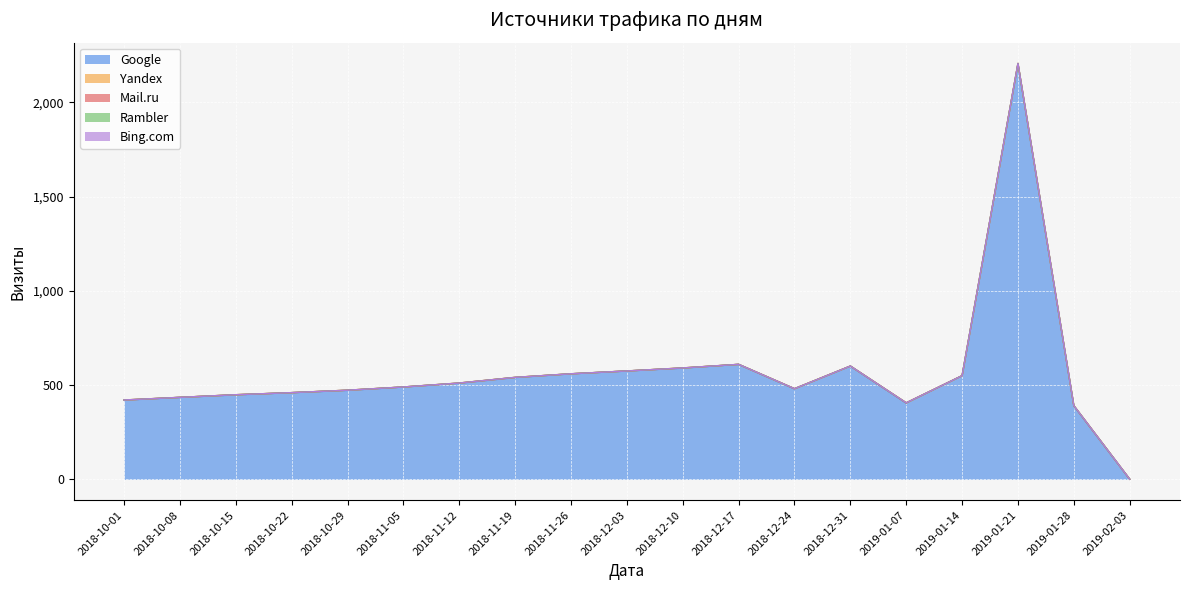

Rank the series by their maximum value, from lowest to highest.

Mail.ru, Rambler, Bing.com, Yandex, Google